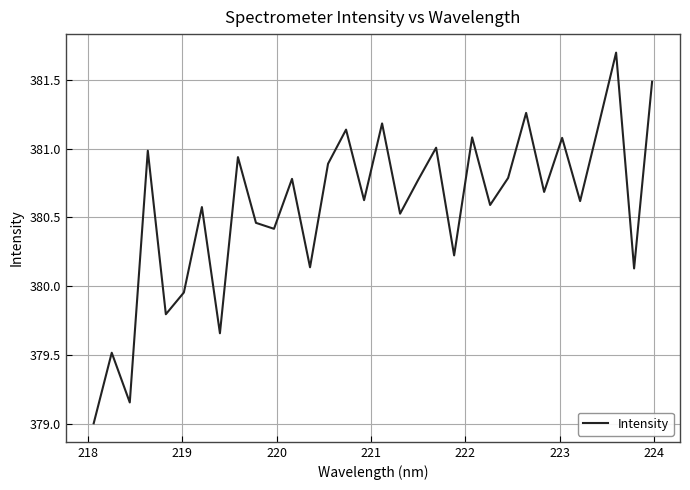

What is the difference between the maximum and minimum values?

2.7